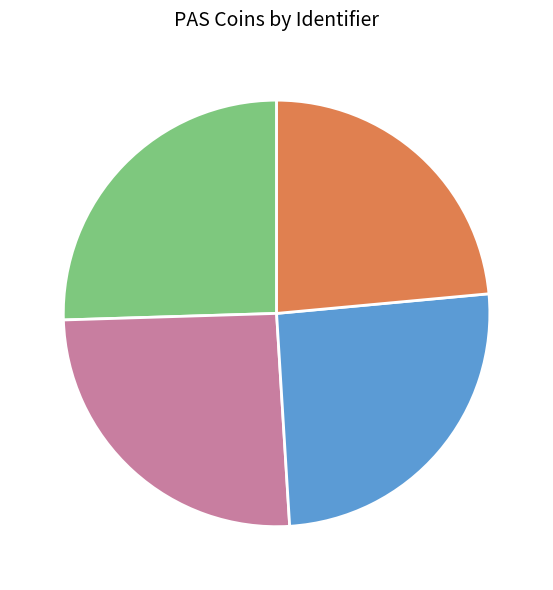

Is 379428 the majority of the pie?

No